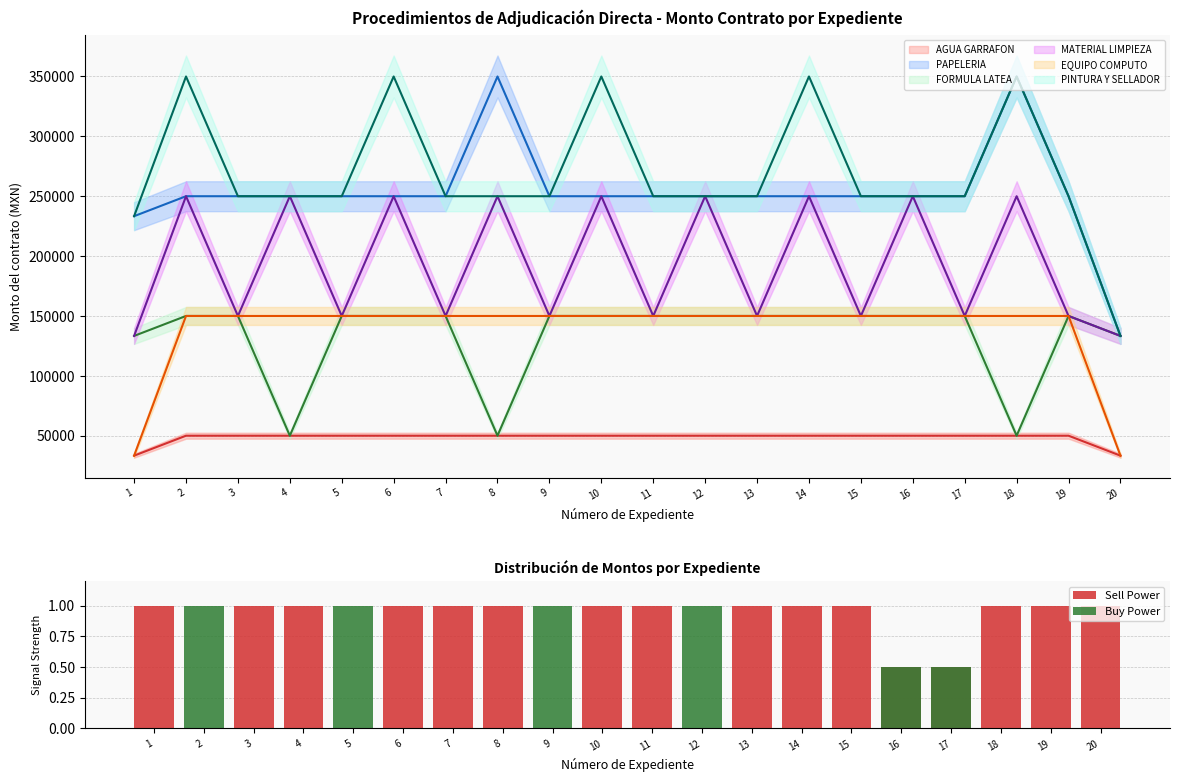

Read the Sell Power value at 6.

1.0